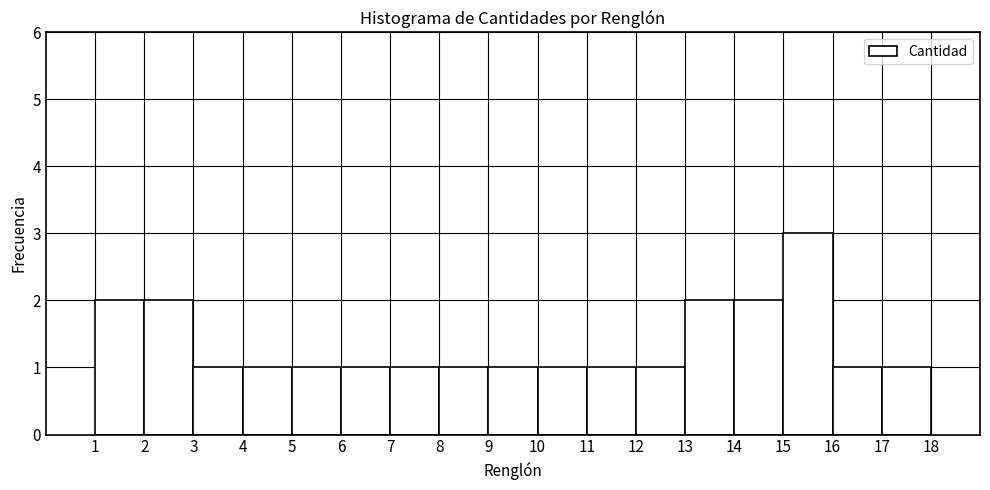

Reading left to right, transcribe this chart: for each bar, give the range it covers on the x-axis and its height. The values are not printed on the chart, so give them approximately, as read against the axis.

1 to 2: 2
2 to 3: 2
3 to 4: 1
4 to 5: 1
5 to 6: 1
6 to 7: 1
7 to 8: 1
8 to 9: 1
9 to 10: 1
10 to 11: 1
11 to 12: 1
12 to 13: 1
13 to 14: 2
14 to 15: 2
15 to 16: 3
16 to 17: 1
17 to 18: 1